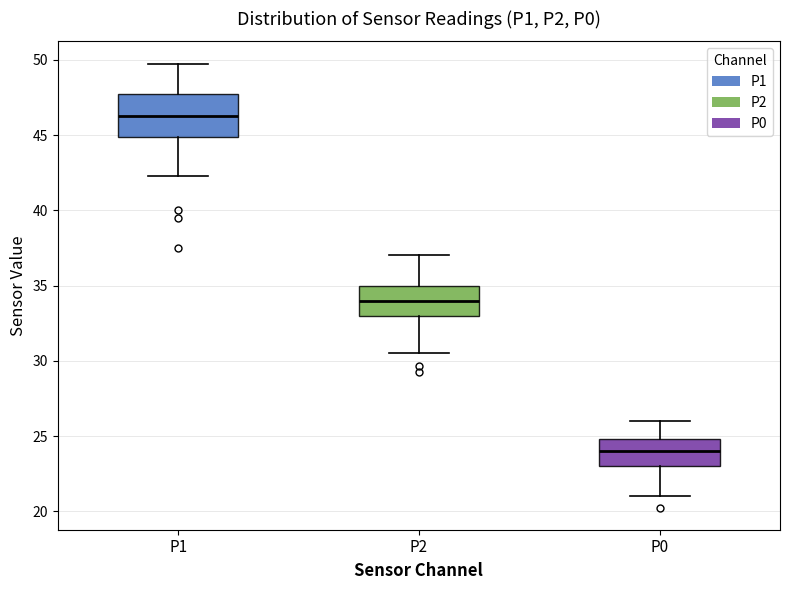

Reading left to right, transcribe this box plot: for each box, give where its median line is, the range the box spans, and where its two whiskers end, as read against the y-axis. The values are not printed on the chart, so give them approximately, as read against the axis.

P1: median 46.5, box 45.0 to 48.0, whiskers 42.5 to 50.0
P2: median 34.0, box 33.0 to 35.0, whiskers 30.5 to 37.0
P0: median 24.0, box 23.0 to 25.0, whiskers 21.0 to 26.0